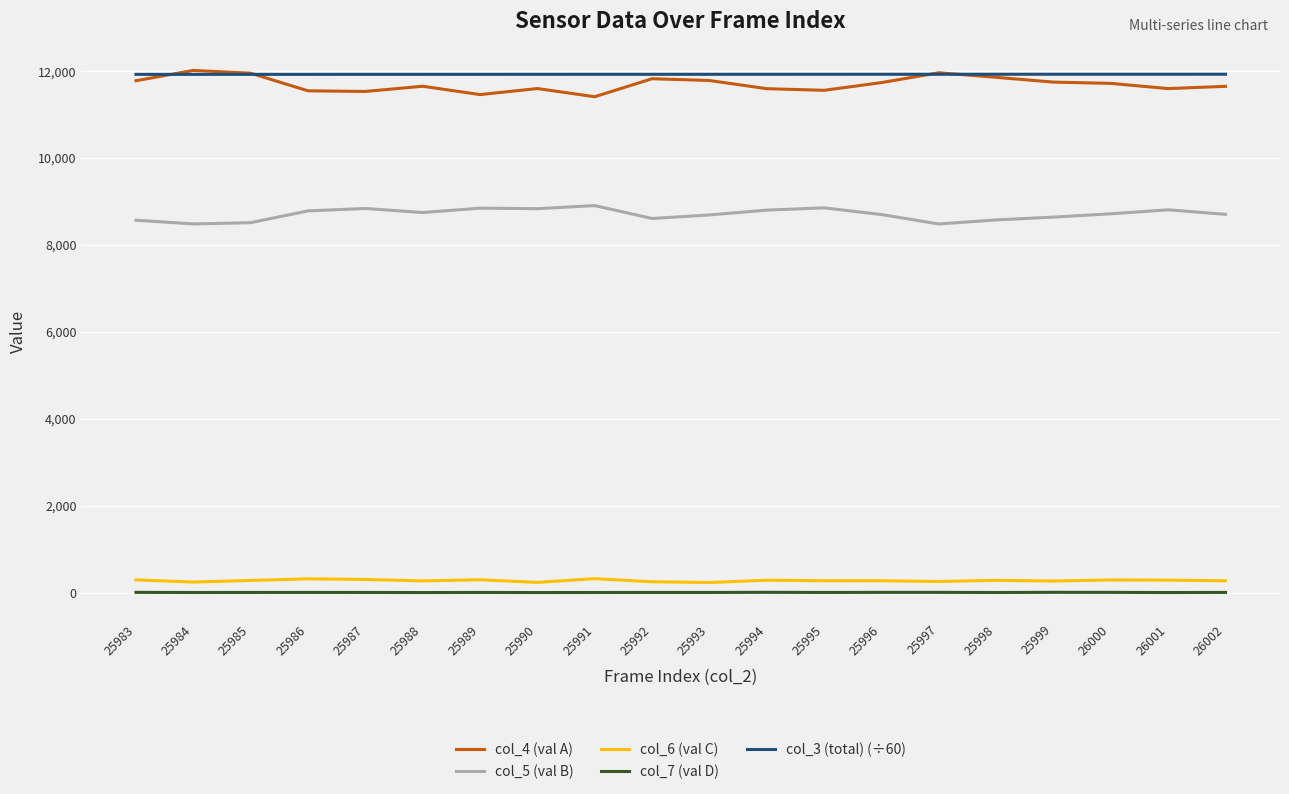

Which series has the widest spread of values?

col_4 (val A)